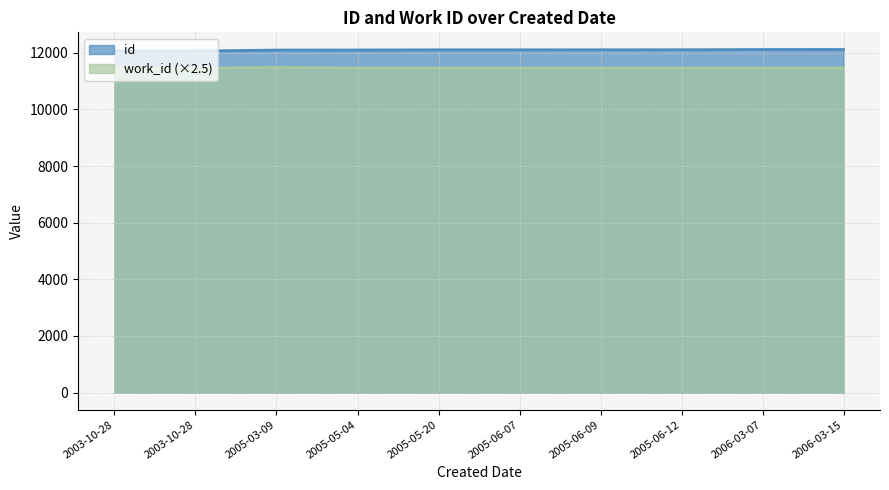

What value does the id series have at 2006-03-07?

12115.0